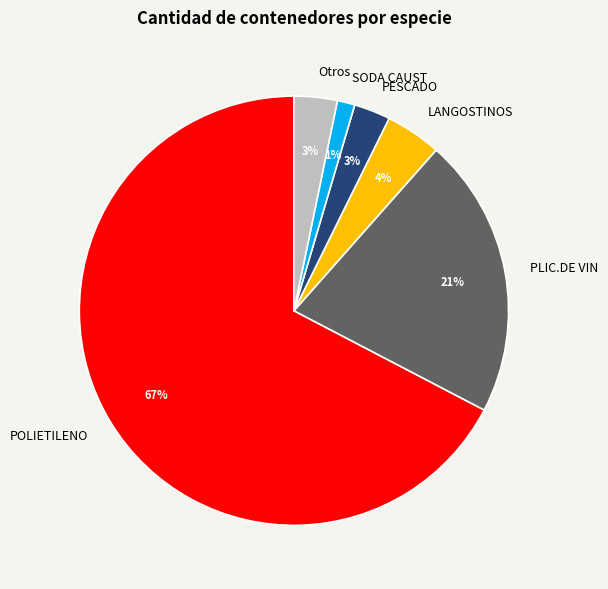

What is the smallest slice in the pie chart?

SODA CAUST